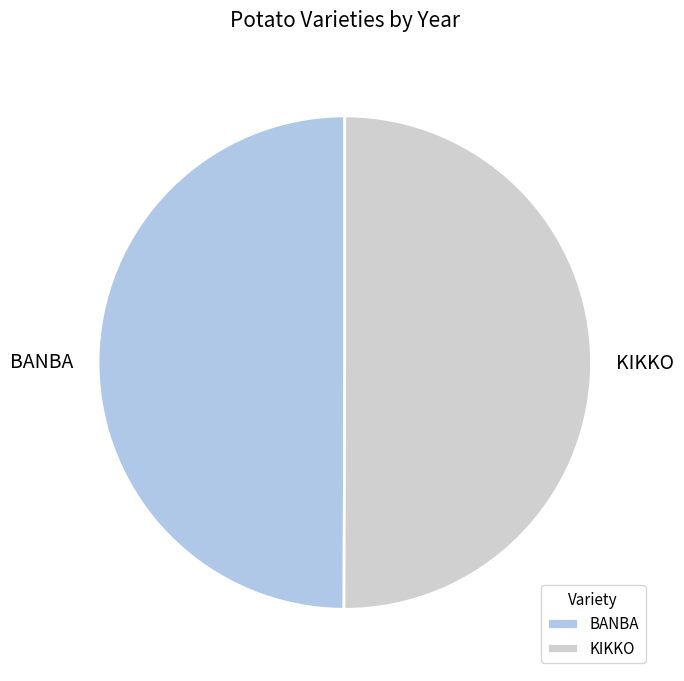

The KIKKO slice represents 50% of the pie. True or false?

True